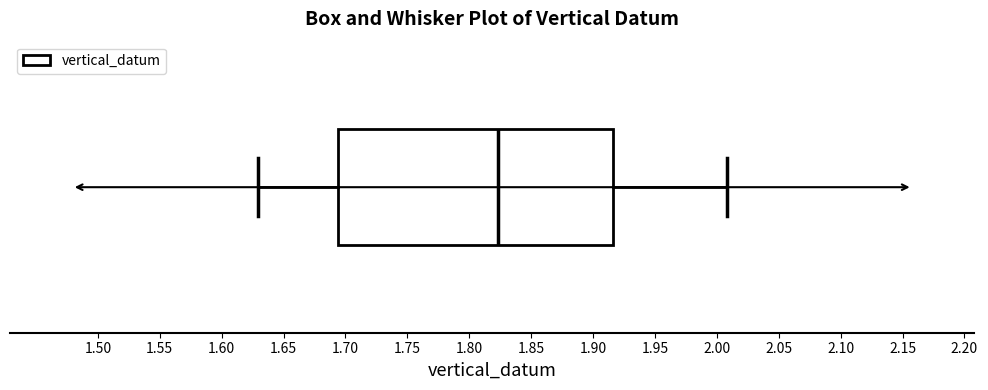

Transcribe this box plot: give where the median line is, the range the box spans, and where the two whiskers end, as read against the x-axis. The values are not printed on the chart, so give them approximately, as read against the axis.

median 1.825, box 1.695 to 1.915, whiskers 1.630 to 2.010